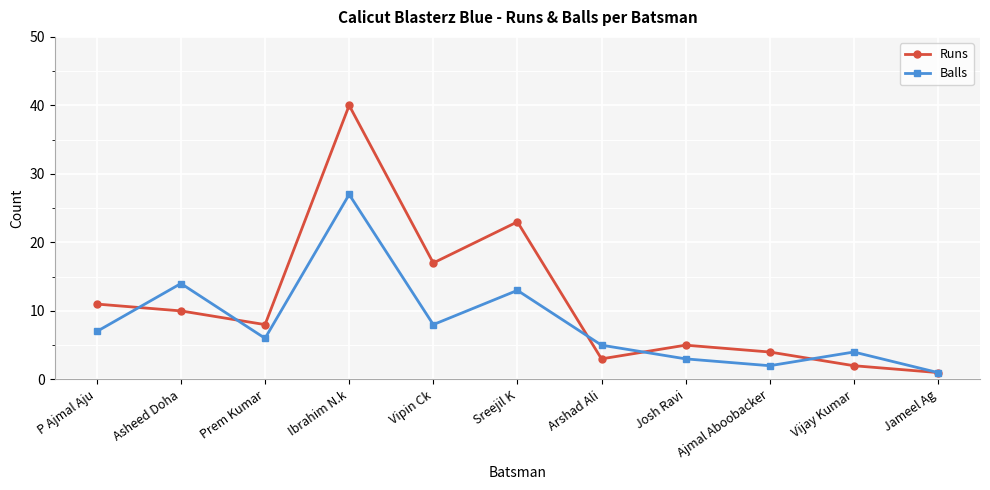

How many interior local peaks does the Balls series have?

4